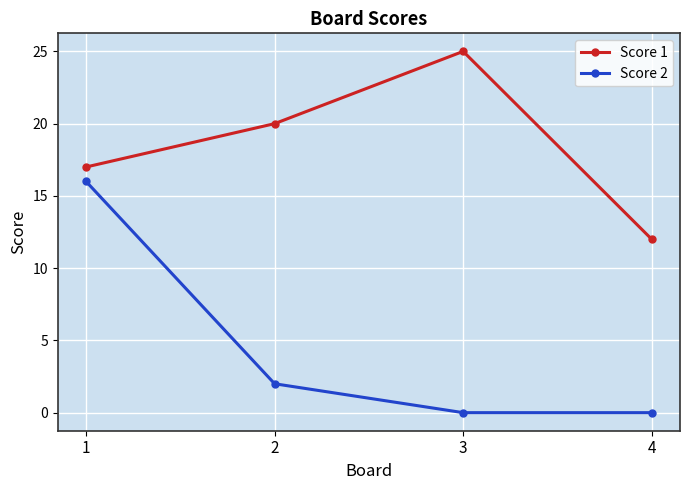

Count the number of categories in the chart.

4